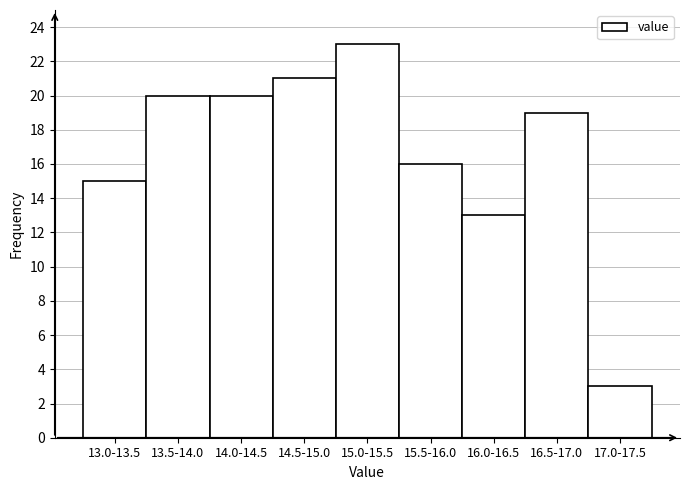

Reading left to right, extract all data points from this chart.

13.0-13.5=15	13.5-14.0=20	14.0-14.5=20	14.5-15.0=21	15.0-15.5=23	15.5-16.0=16	16.0-16.5=13	16.5-17.0=19	17.0-17.5=3